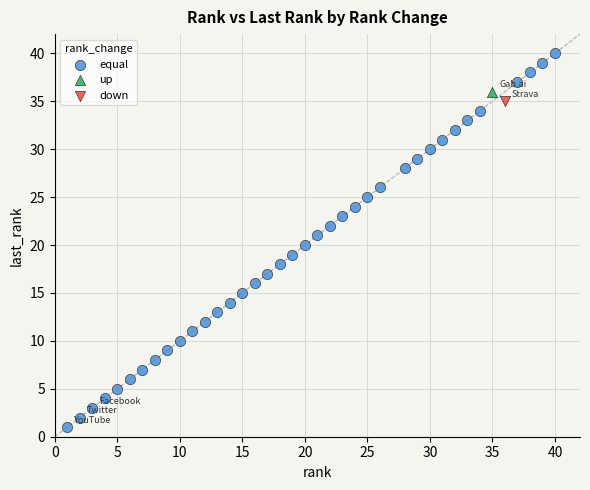

What are all the series names shown in the legend?

equal, up, down